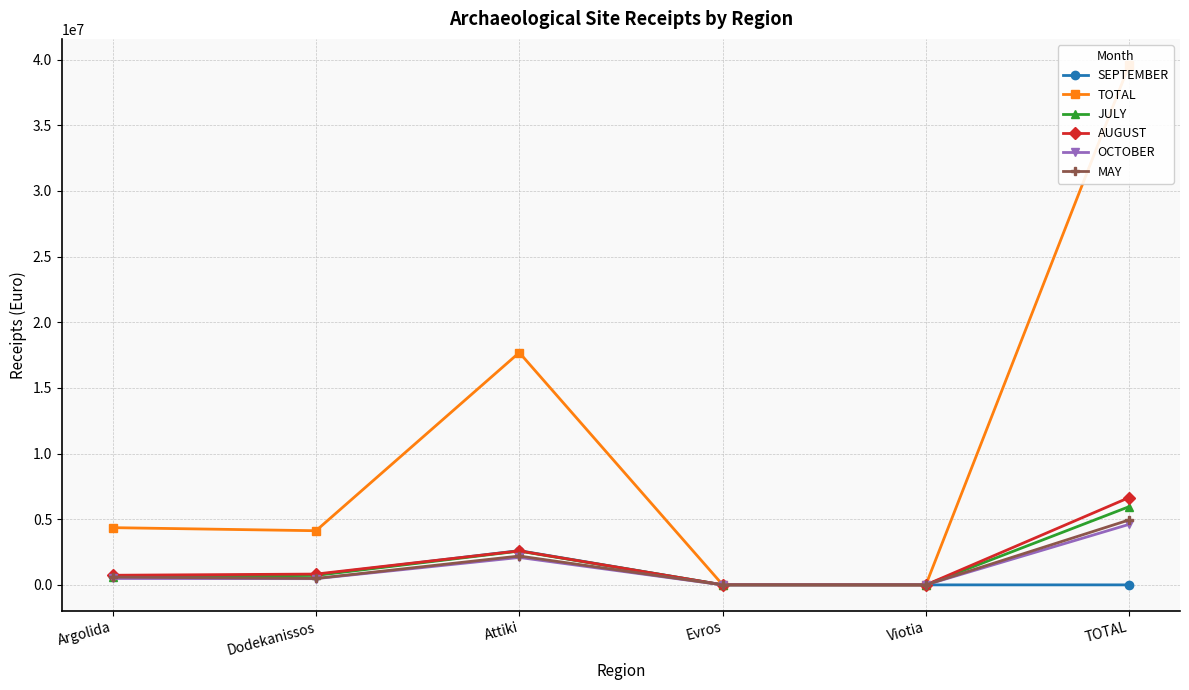

True or false: MAY has more than 0 points higher than both neighbors.

True